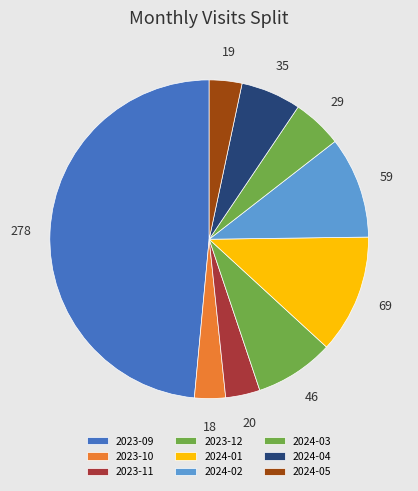

How many segments does this pie chart have?

9